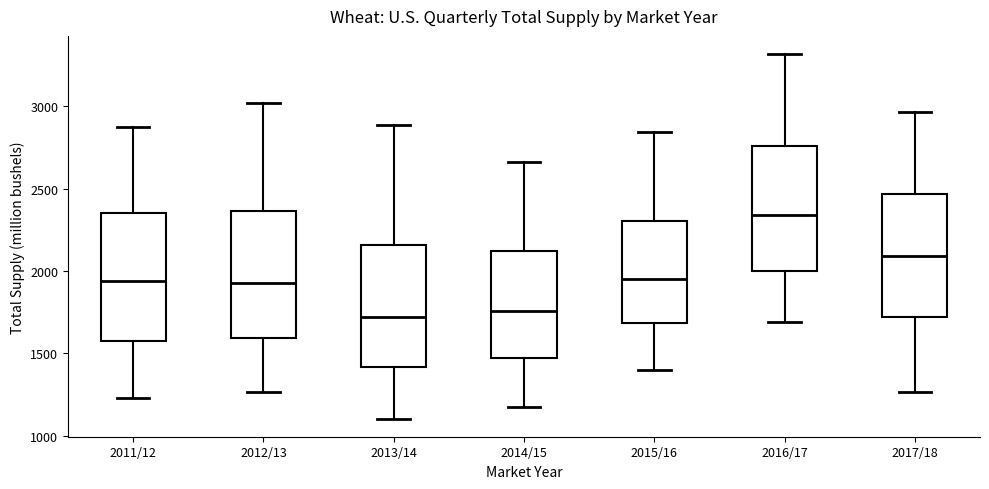

Where does the median line of the box for 2015/16 sit on the y-axis? The values are not printed on the chart, so give them approximately, as read against the axis.

1950